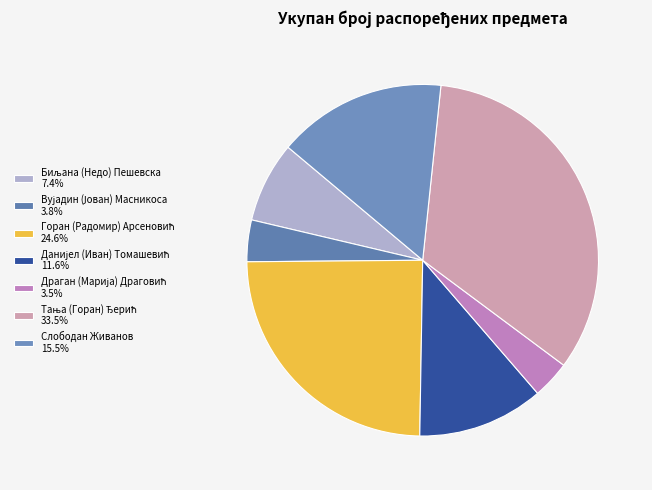

What is the total percentage of Биљана (Недо) Пешевска and Горан (Радомир) Арсеновић?

32.0%